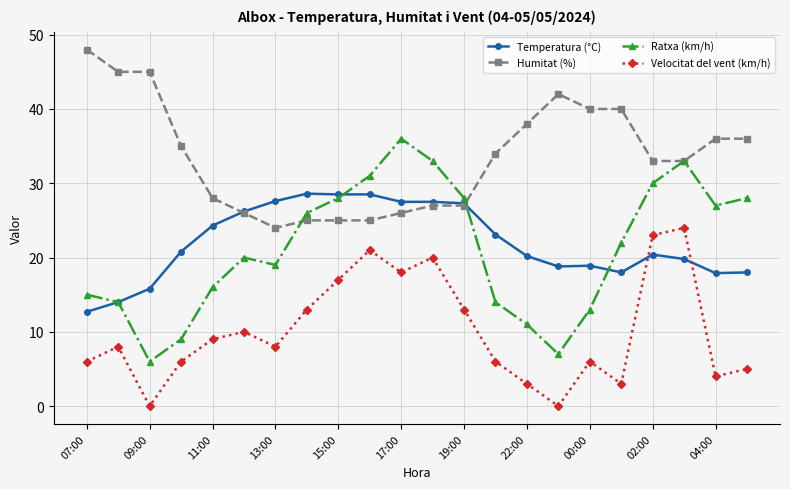

How many values in the Ratxa (km/h) series are below 22?

11